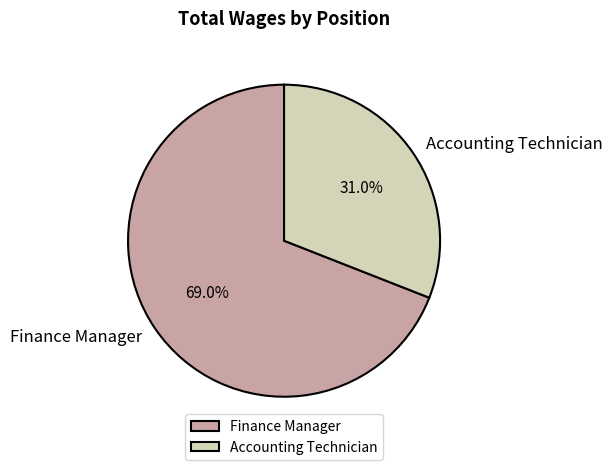

To the nearest percent, what portion does Accounting Technician represent?

31%